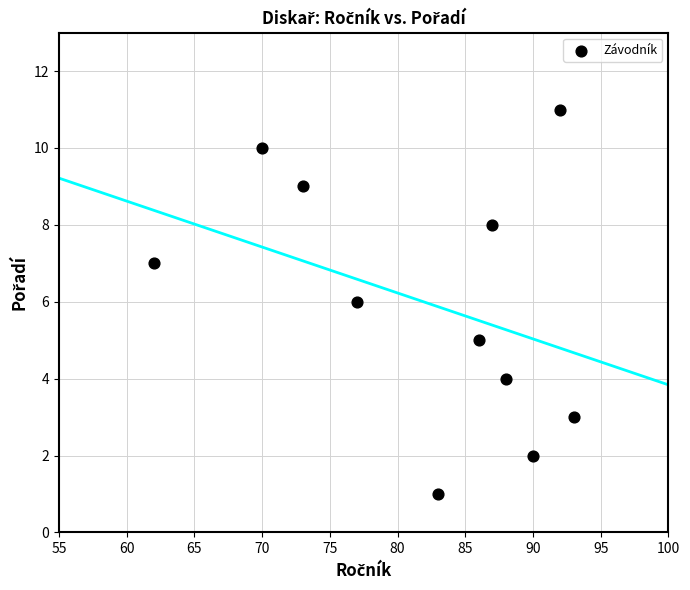

What is the average X value?

82